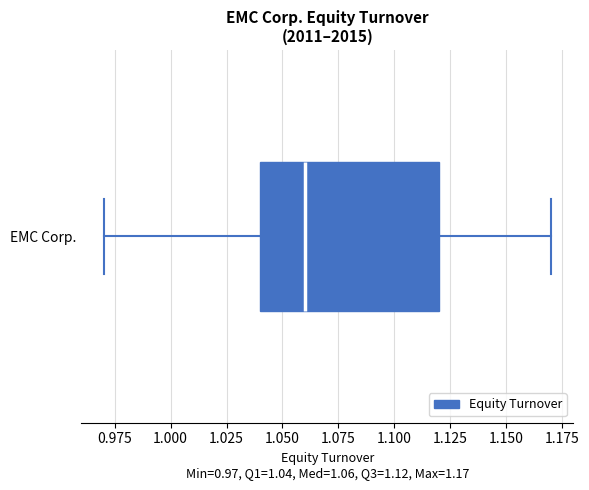

Transcribe this box plot: give where the median line is, the range the box spans, and where the two whiskers end, as read against the x-axis. The values are not printed on the chart, so give them approximately, as read against the axis.

median 1.06, box 1.04 to 1.12, whiskers 0.97 to 1.17